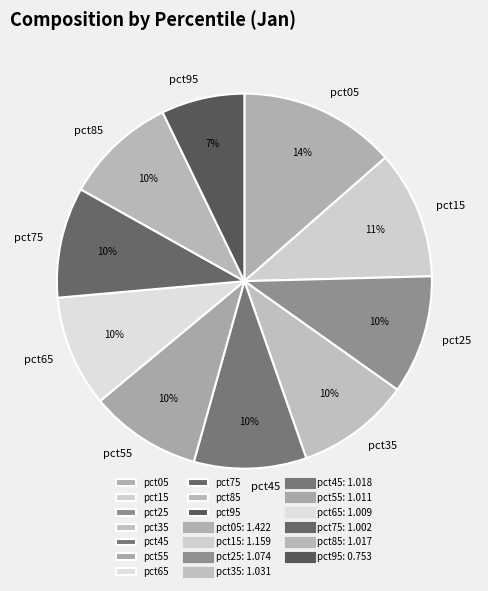

Between pct25 and pct15, which is larger?

pct15